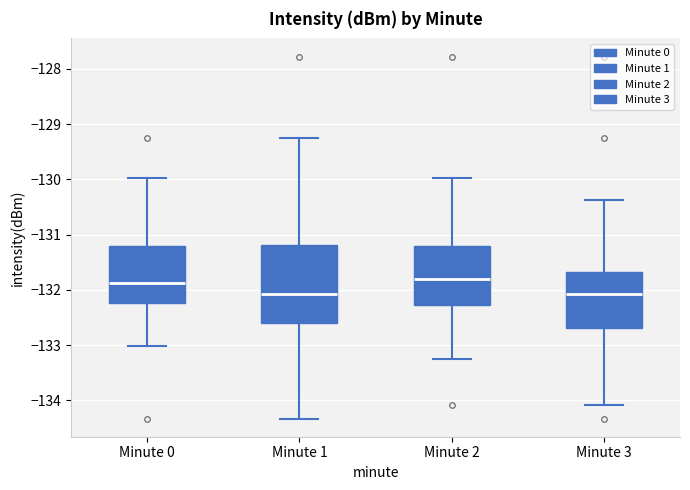

Where is the upper edge of the box for Minute 0 on the y-axis? The values are not printed on the chart, so give them approximately, as read against the axis.

-131.2